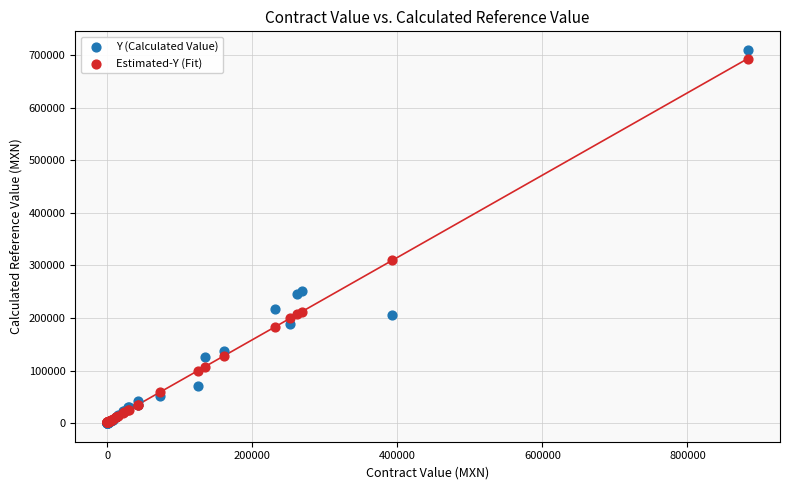

In the Y (Calculated Value) series, what Y value is closest to 355146?

251617.1